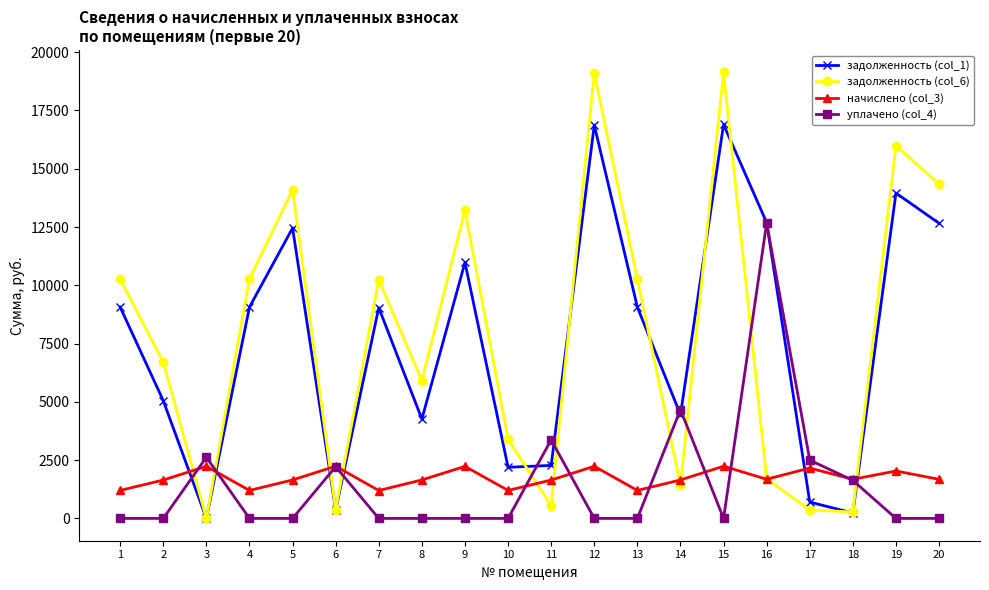

At which label does уплачено (col_4) reach its peak?

16